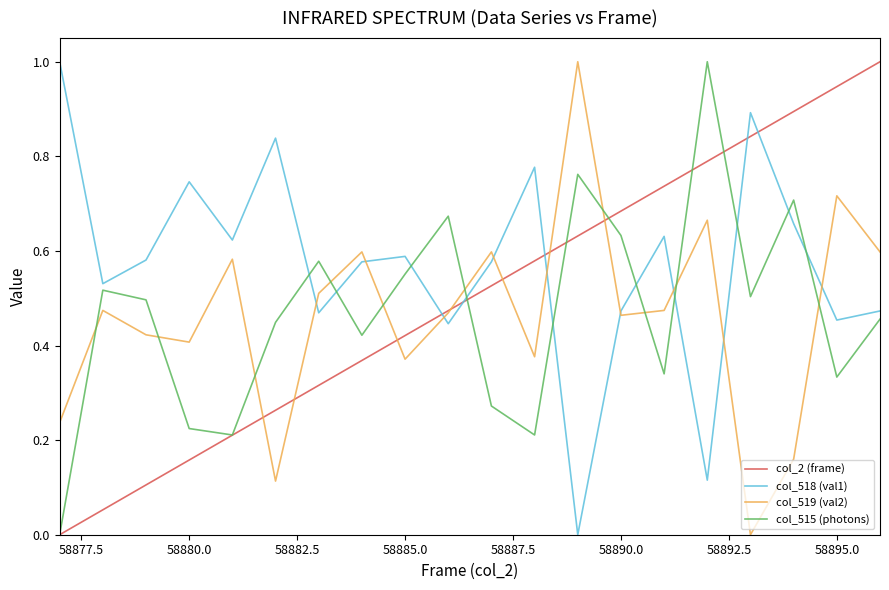

What is the highest value of the col_519 (val2) series?

1.0